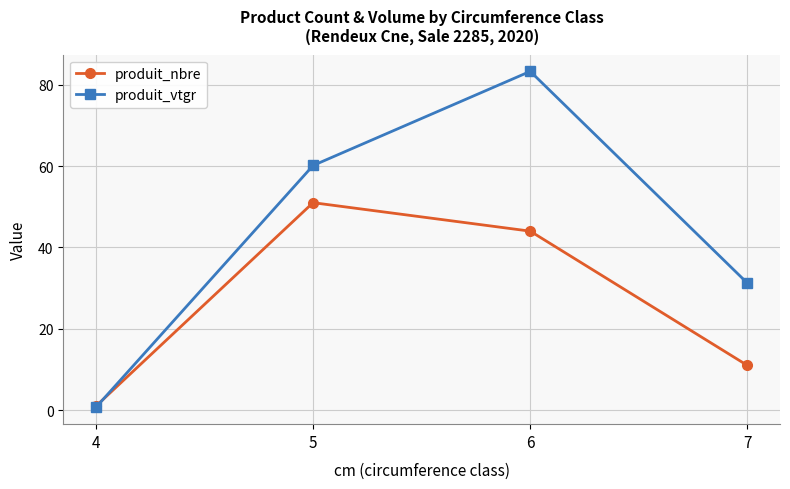

What is the maximum value shown in the chart?

83.3